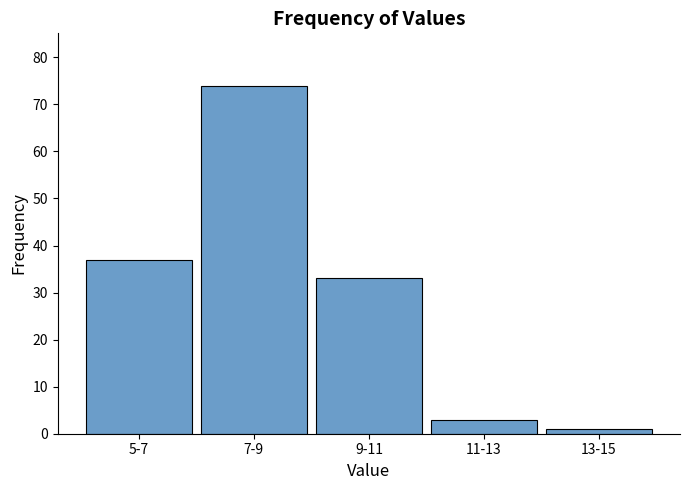

Reading left to right, list all the values displayed in this chart.

5-7=37	7-9=74	9-11=33	11-13=3	13-15=1